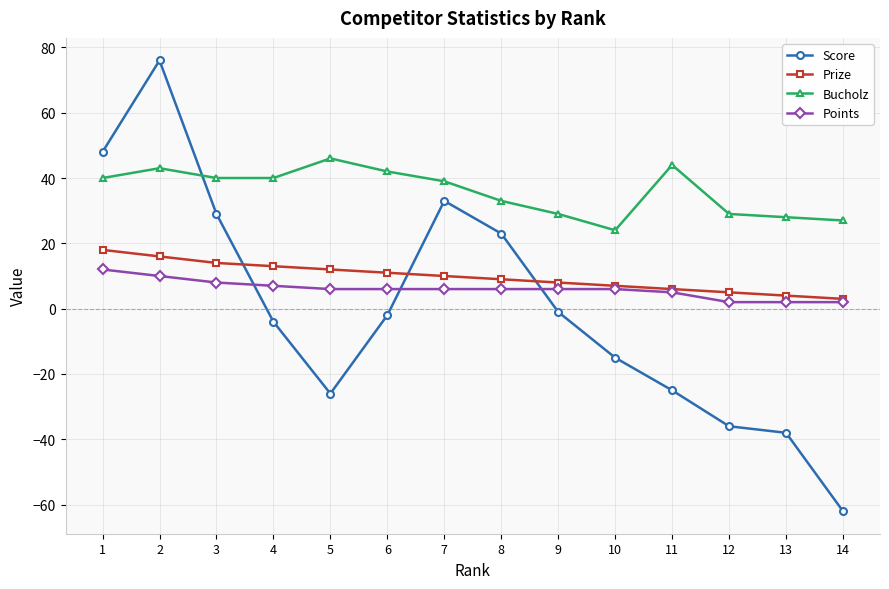

What is the difference between the highest and lowest values at 14?

89